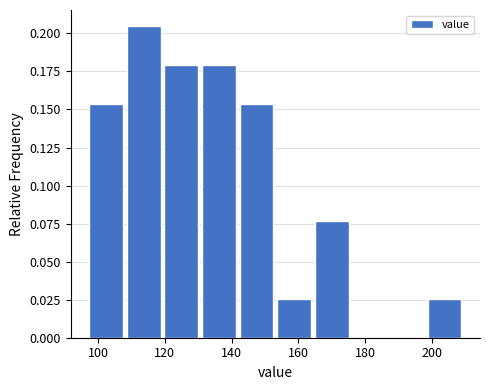

Reading left to right, list every bar in this chart as the range it spans on the x-axis followed by its height. Neither the bar edges nor the heights are printed on the chart, so give them approximately, as read against the axes.

98 to 108: 0.155
108 to 120: 0.205
120 to 132: 0.180
132 to 142: 0.180
142 to 154: 0.155
154 to 164: 0.025
164 to 176: 0.075
176 to 188: 0
188 to 198: 0
198 to 210: 0.025